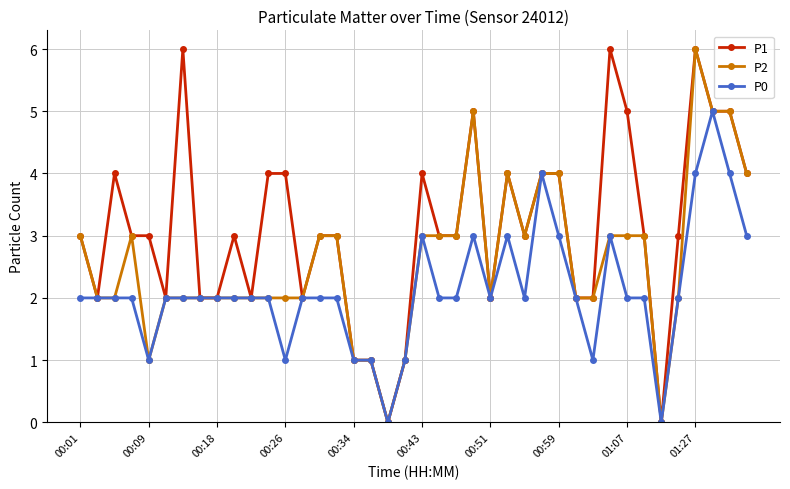

How many P0 values are between 2 and 3?

28